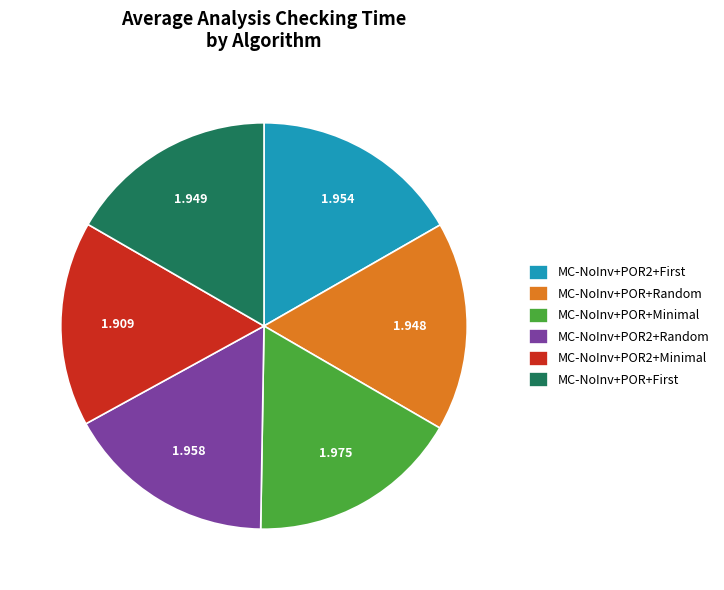

Is MC-NoInv+POR+Minimal the majority of the pie?

No